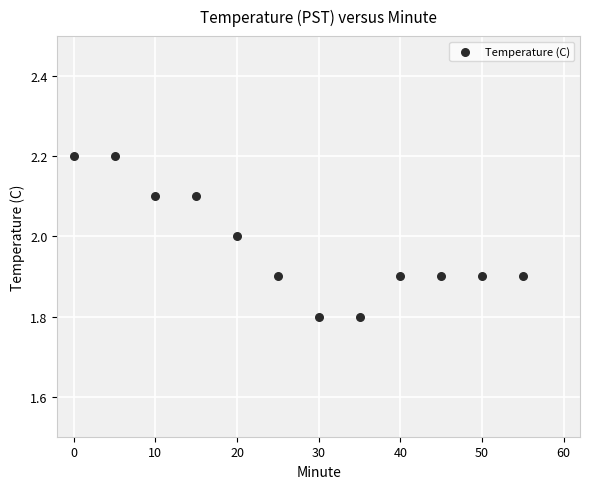

What is the average Y value?

2.0